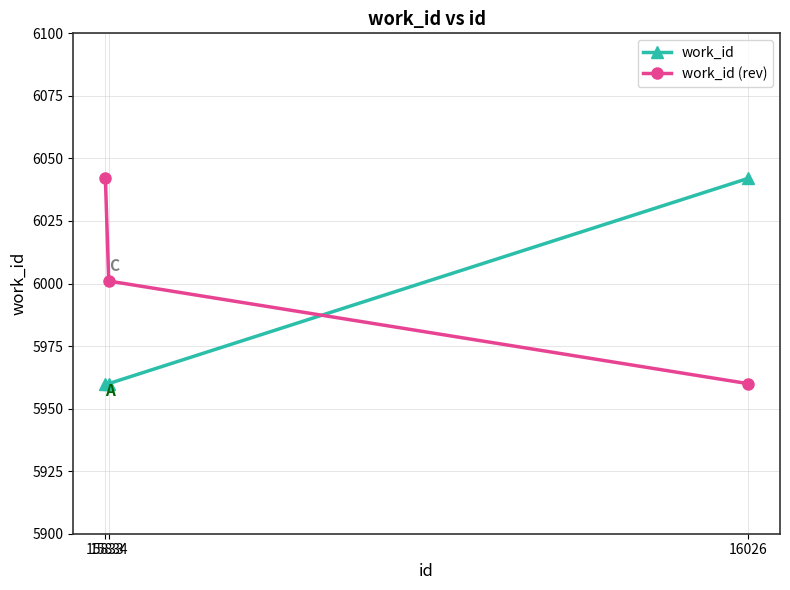

Which series has the largest total across all categories?

work_id (rev)